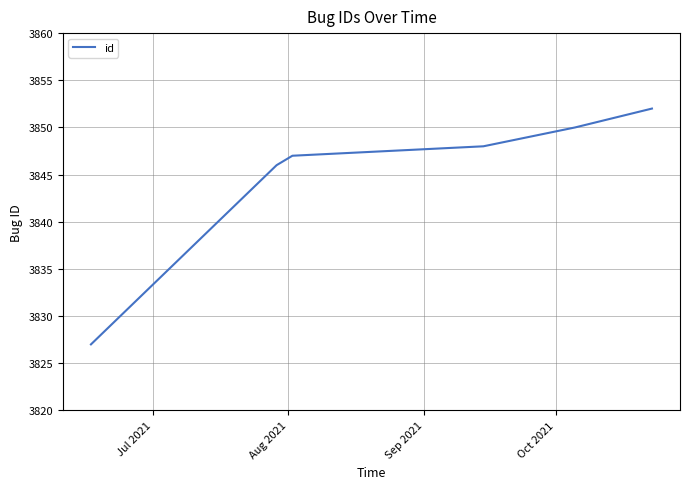

What is the smallest value displayed?

3827